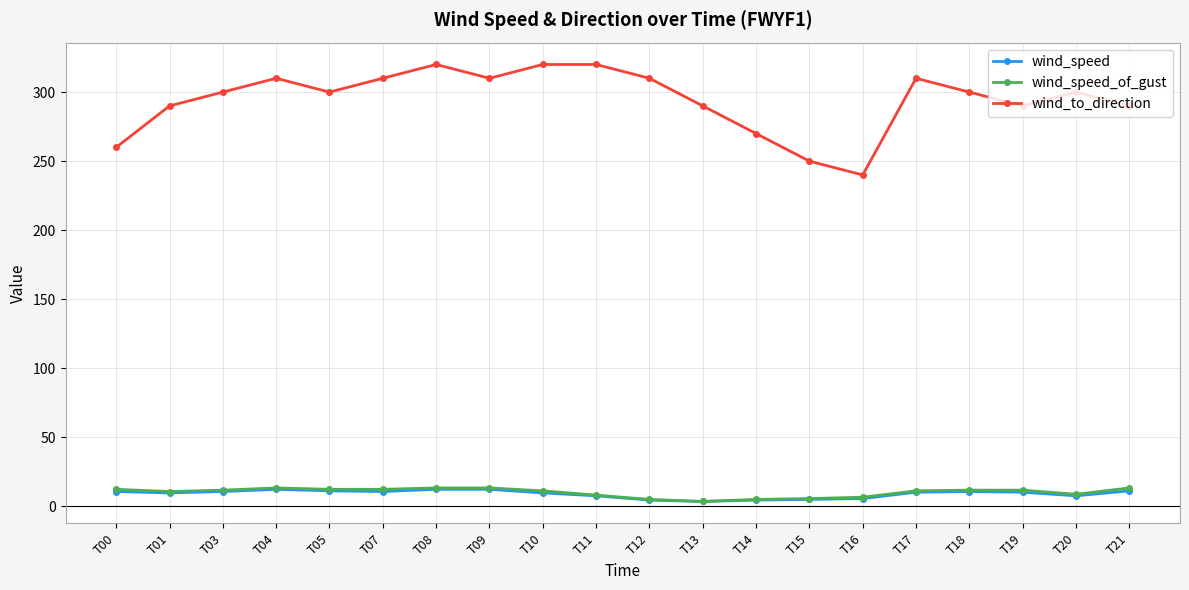

What is the minimum value for wind_speed?

3.6